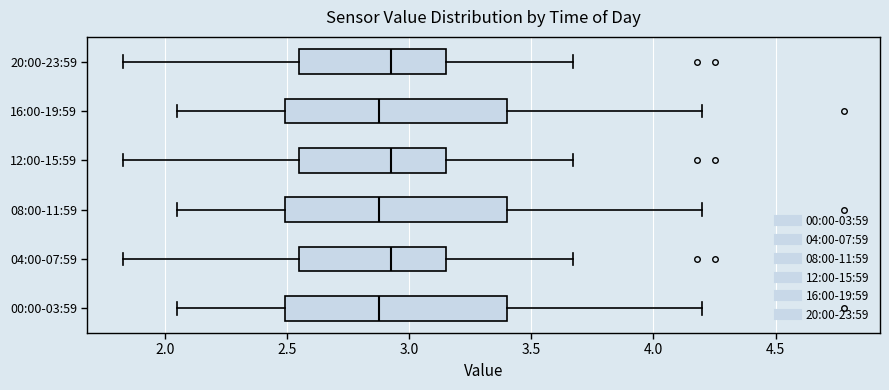

Reading bottom to top, read every box against the x-axis: the position of its median line, the range the box covers, and the ends of its whiskers. The values are not printed on the chart, so give them approximately, as read against the axis.

00:00-03:59: median 2.90, box 2.50 to 3.40, whiskers 2.05 to 4.20
04:00-07:59: median 2.95, box 2.55 to 3.15, whiskers 1.85 to 3.65
08:00-11:59: median 2.90, box 2.50 to 3.40, whiskers 2.05 to 4.20
12:00-15:59: median 2.95, box 2.55 to 3.15, whiskers 1.85 to 3.65
16:00-19:59: median 2.90, box 2.50 to 3.40, whiskers 2.05 to 4.20
20:00-23:59: median 2.95, box 2.55 to 3.15, whiskers 1.85 to 3.65